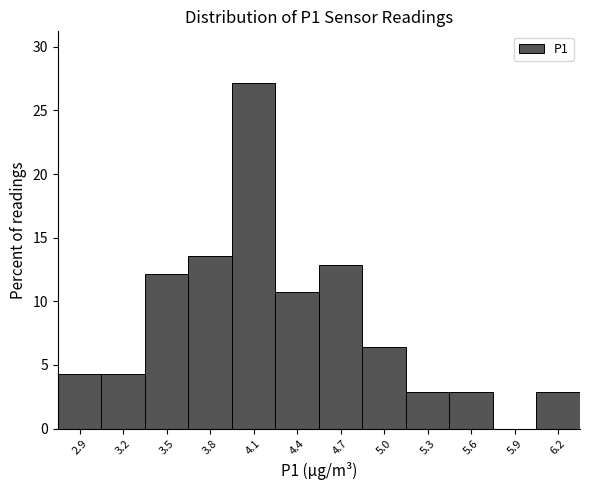

Reading right to left, what are all the values shown in this chart?

6.2=2.9	5.9=0.0	5.6=2.9	5.3=2.9	5.0=6.4	4.7=12.9	4.4=10.7	4.1=27.1	3.8=13.6	3.5=12.1	3.2=4.3	2.9=4.3